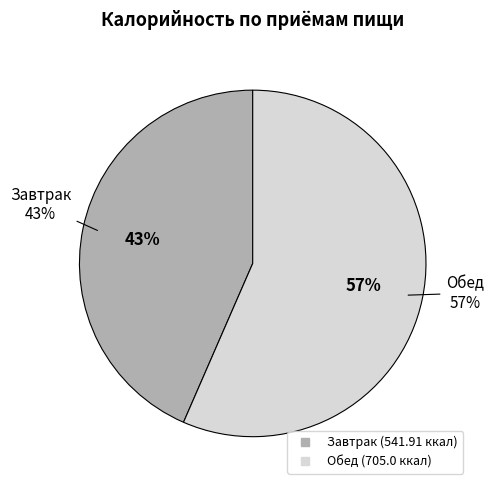

Does Обед account for over 50% of the chart?

Yes